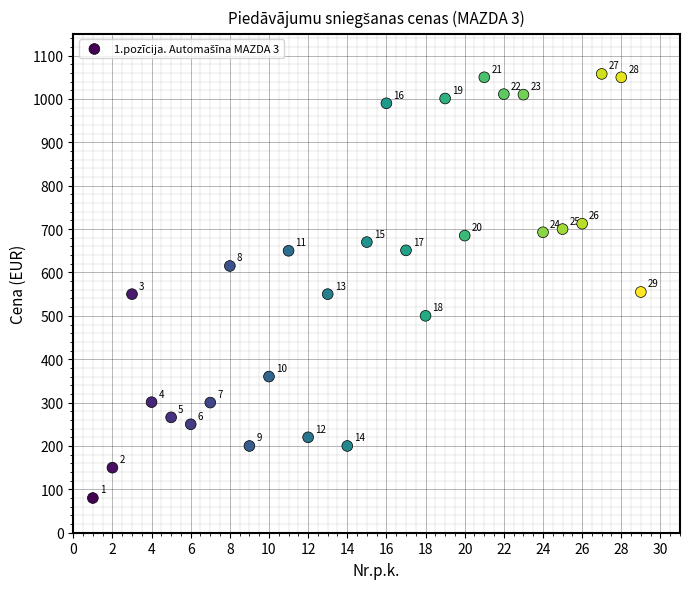

What Y value in the scatter plot is closest to 568?

555.0